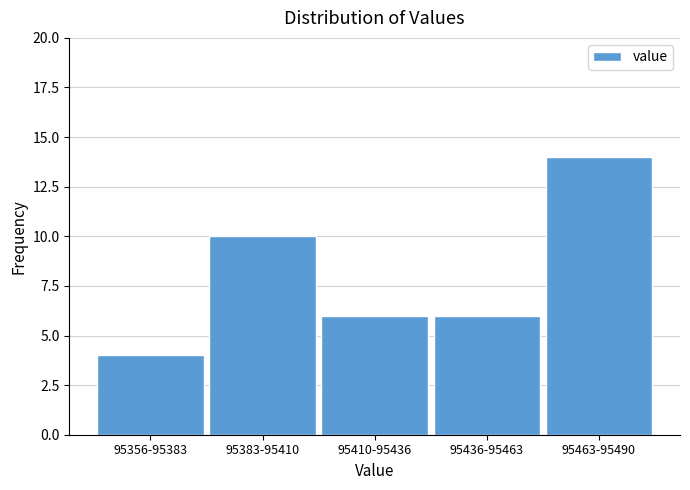

Reading right to left, extract all data points from this chart.

14	6	6	10	4